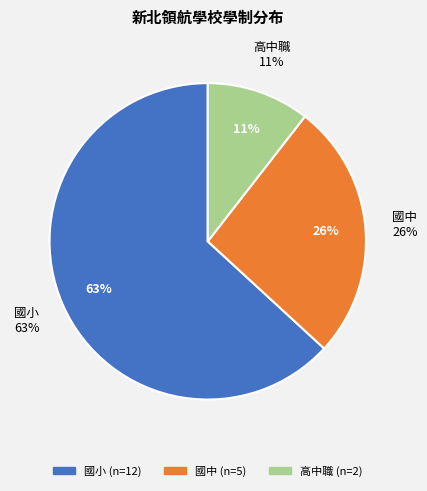

To the nearest percent, what percentage of the pie is 高中職?

11%